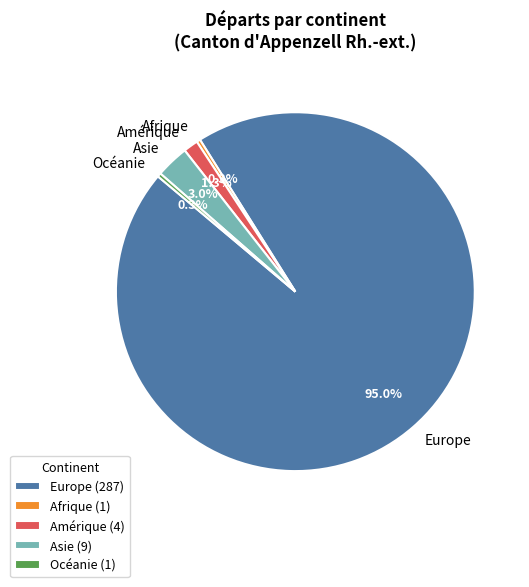

To the nearest percent, what portion does Europe represent?

95%